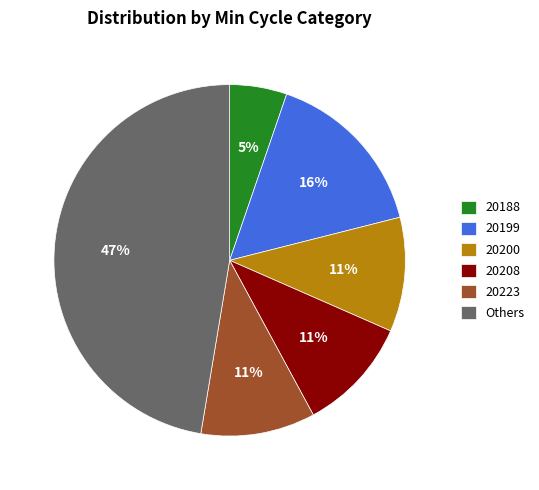

To the nearest percent, what portion does 20208 represent?

11%